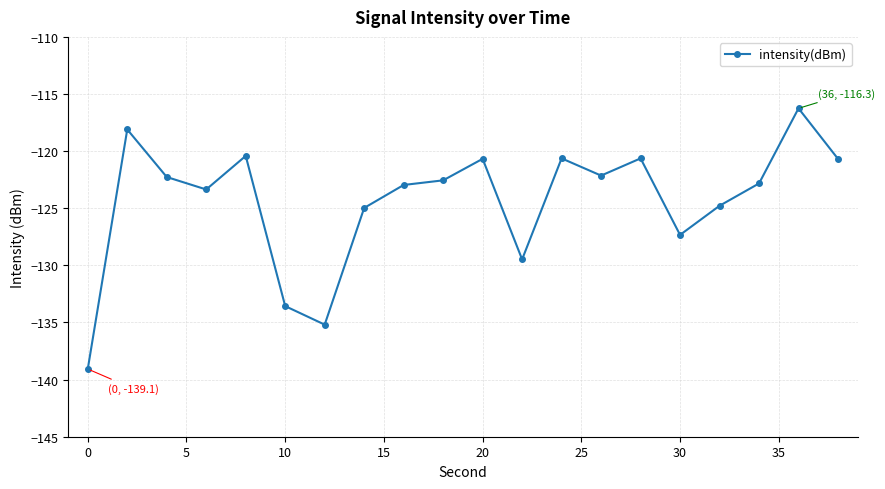

What is the value of the 12th point from the left?

-129.5